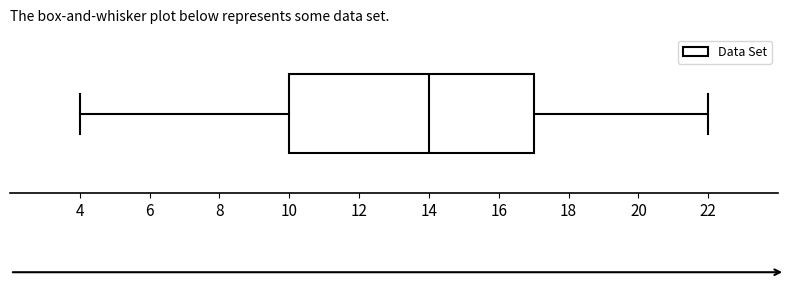

Transcribe this box plot: give where the median line is, the range the box spans, and where the two whiskers end, as read against the x-axis. The values are not printed on the chart, so give them approximately, as read against the axis.

median 14, box 10 to 17, whiskers 4 to 22